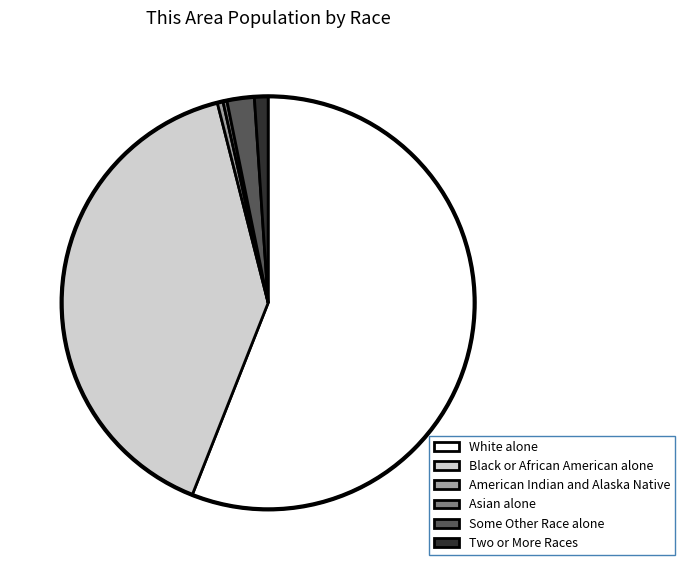

Does Two or More Races account for over 50% of the chart?

No